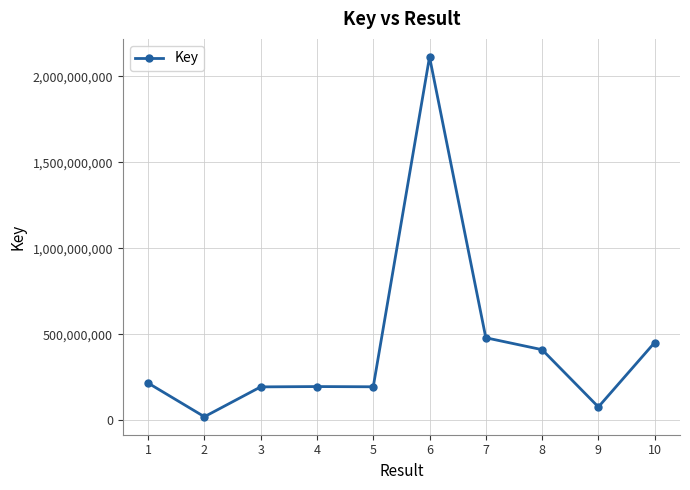

The value at 3 is 193220213. True or false?

True